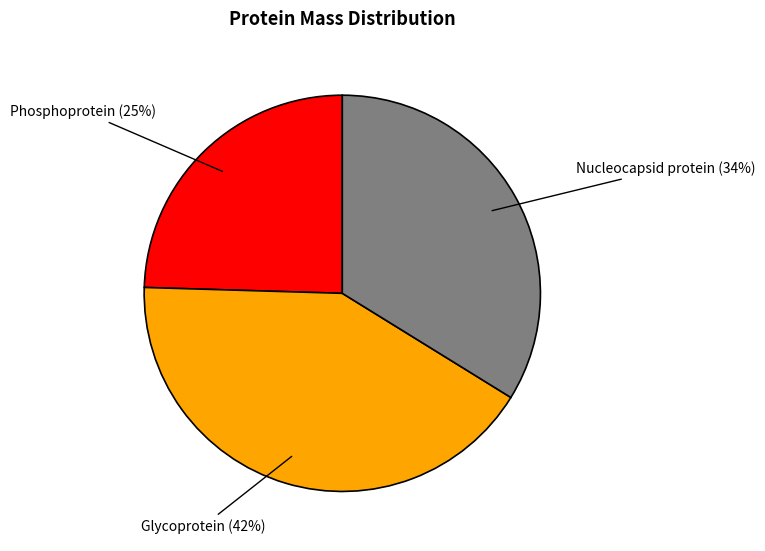

Approximately how many times larger is the value at Phosphoprotein compared to Nucleocapsid protein?

0.7